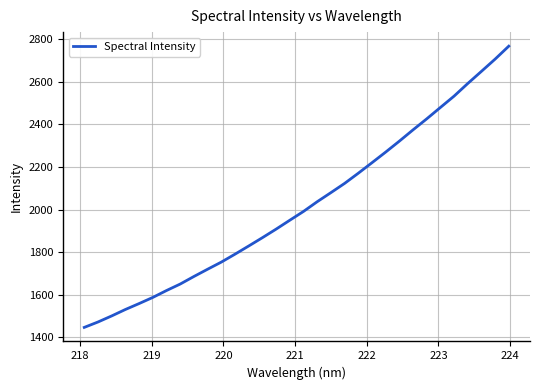

What is the difference between the maximum and minimum values?

1320.9